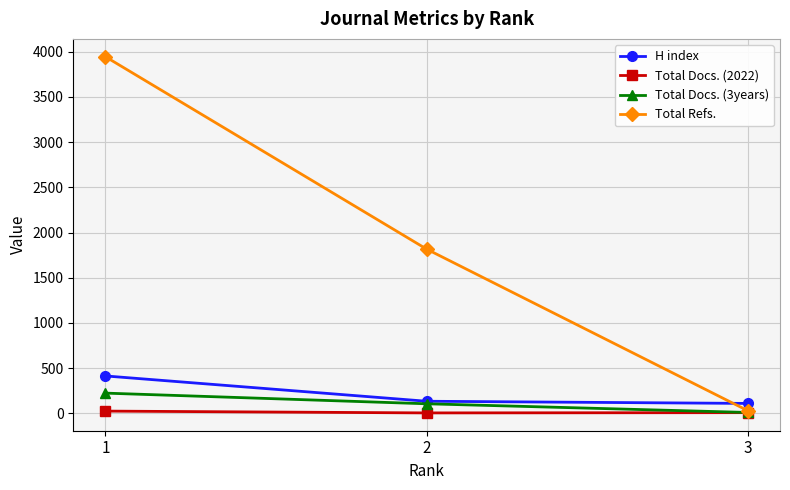

Which series has the largest range (max minus min)?

Total Refs.